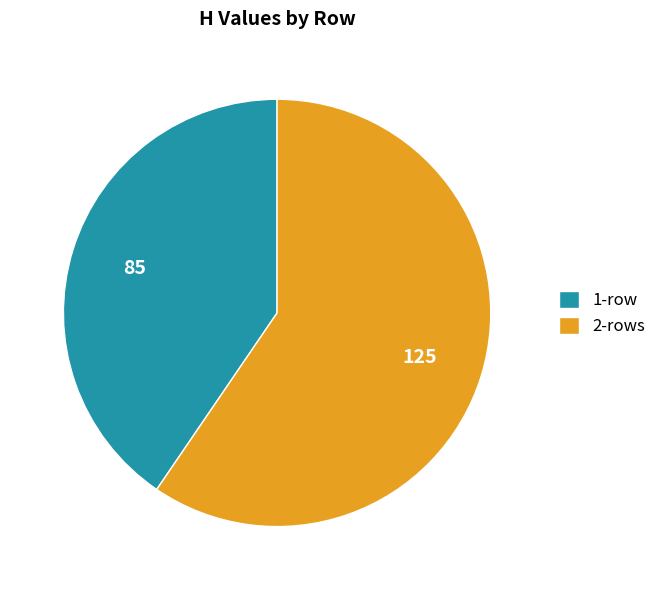

Rank the categories by value from lowest to highest.

1-row, 2-rows